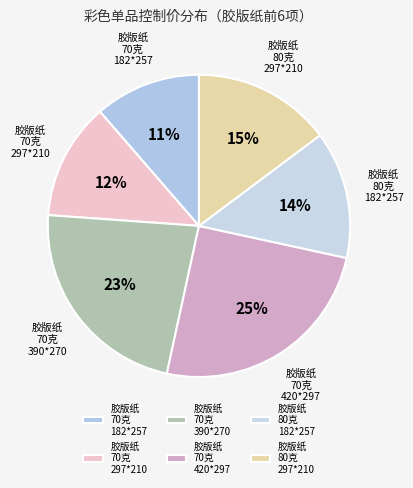

Is it true that 胶版纸 70克 182*257 is 24% of the pie?

False